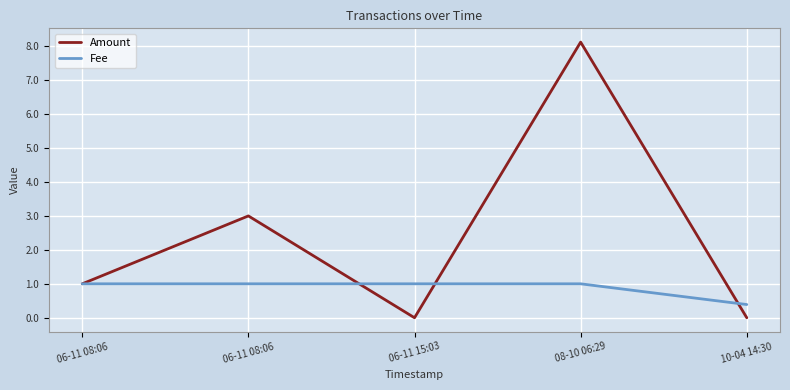

After their last crossing, which series has the higher values: Amount or Fee?

Fee